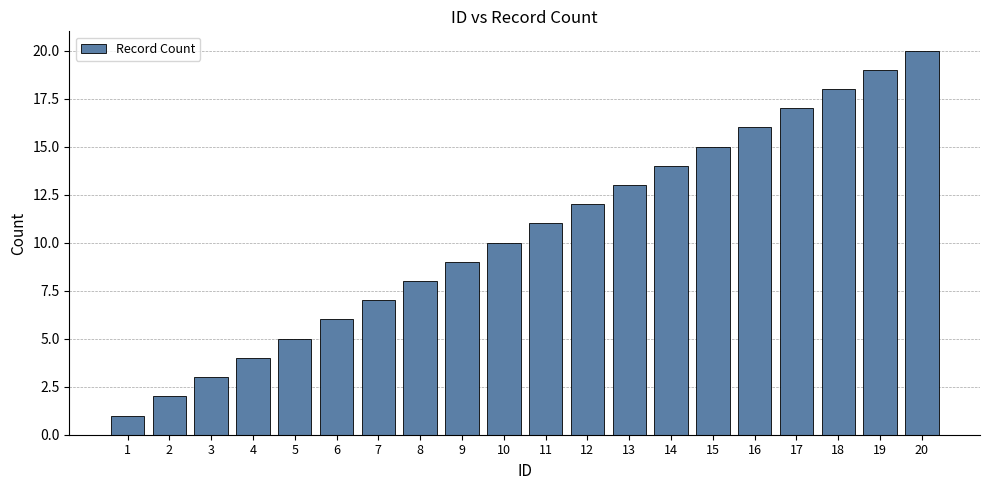

How many data points are less than 11?

10